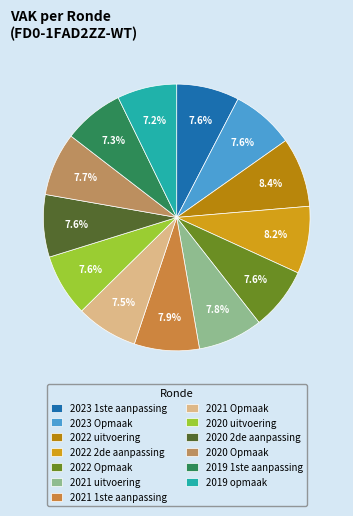

Which category has the smallest portion of the pie?

2019 opmaak